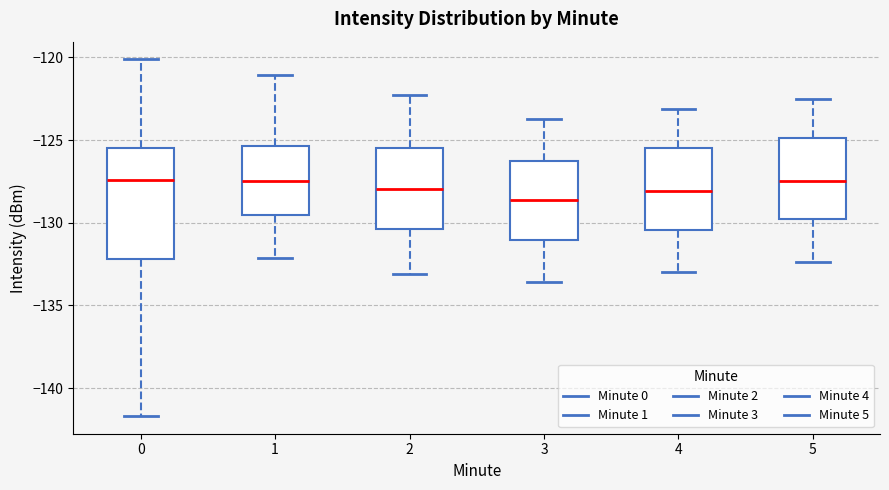

Which box has the lowest median line?

3